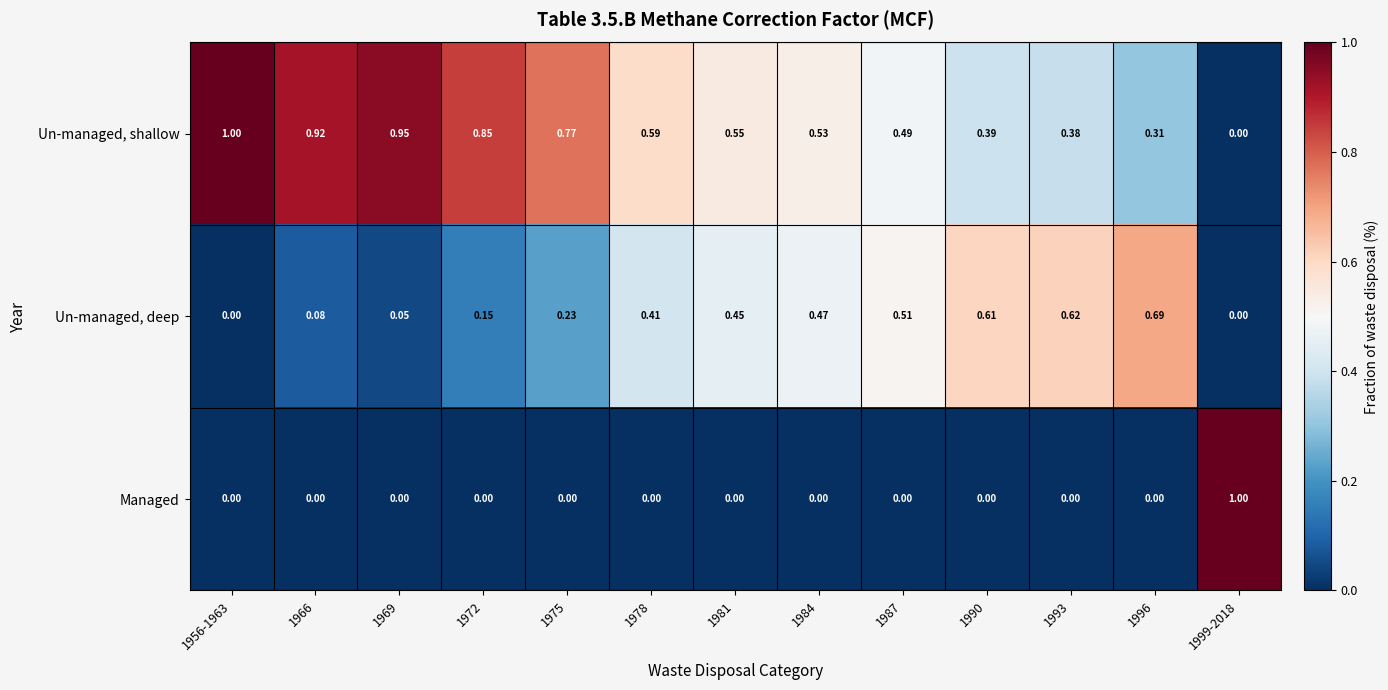

Which series has the largest total across all categories?

Un-managed, shallow